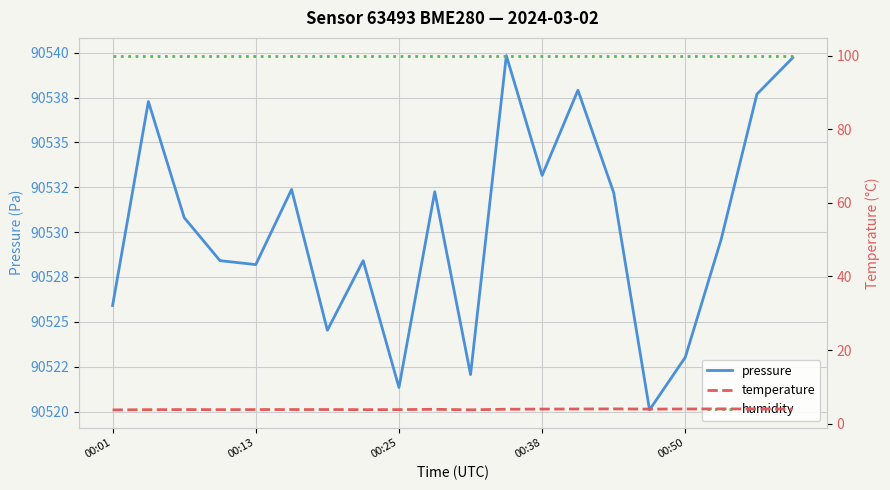

Is this an area chart (filled region under the line)?

No